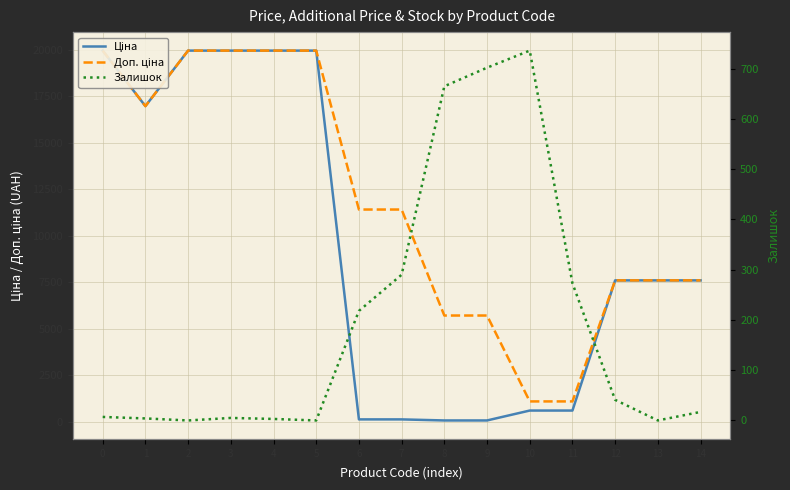

Rank the categories by Доп. ціна value from highest to lowest.

0, 2, 3, 4, 5, 1, 6, 7, 12, 13, 14, 8, 9, 10, 11